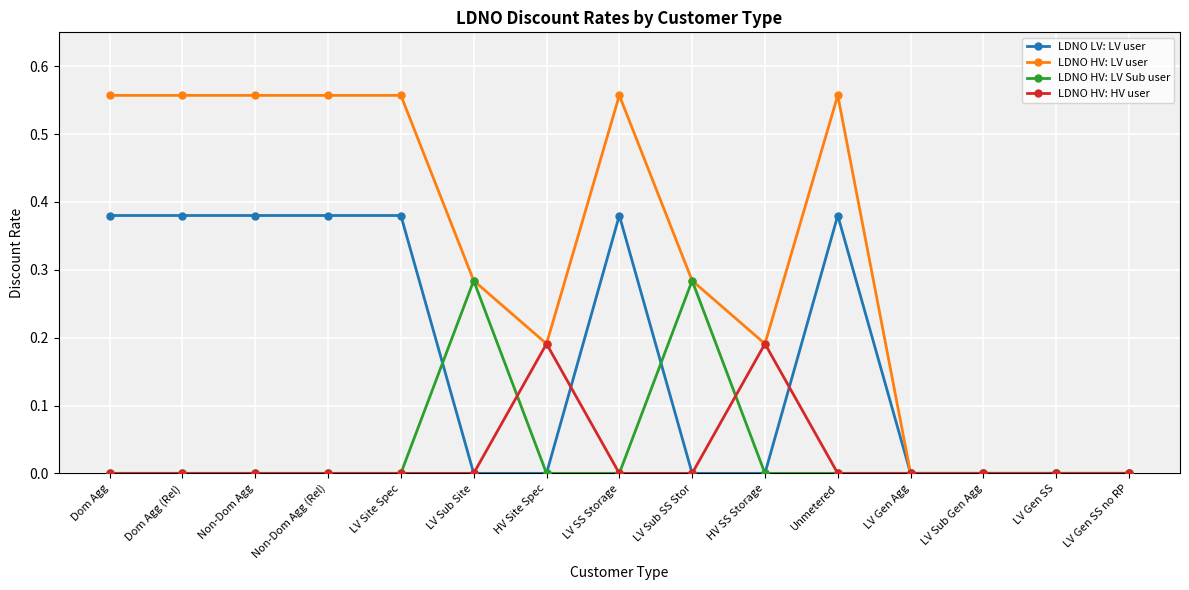

Which series has the largest total across all categories?

LDNO HV: LV user